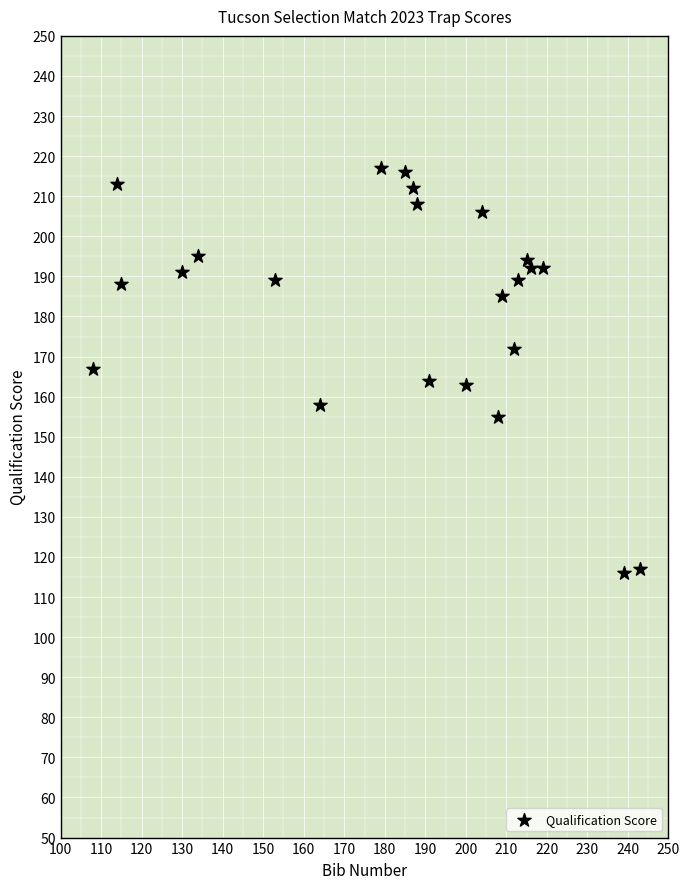

What is the range of X values (max minus min)?

135